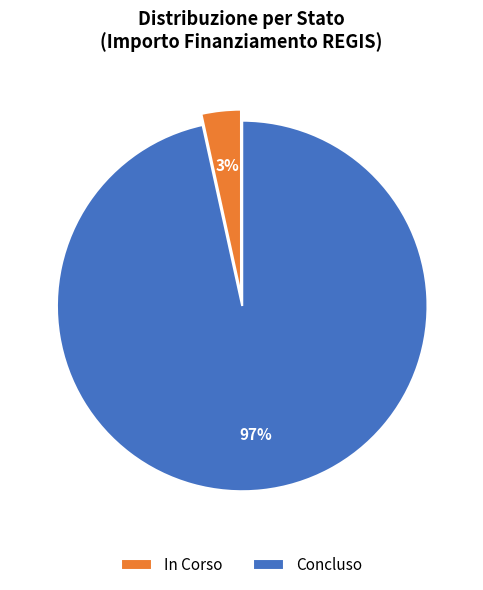

Approximately how many times larger is the value at In Corso compared to Concluso?

0.0